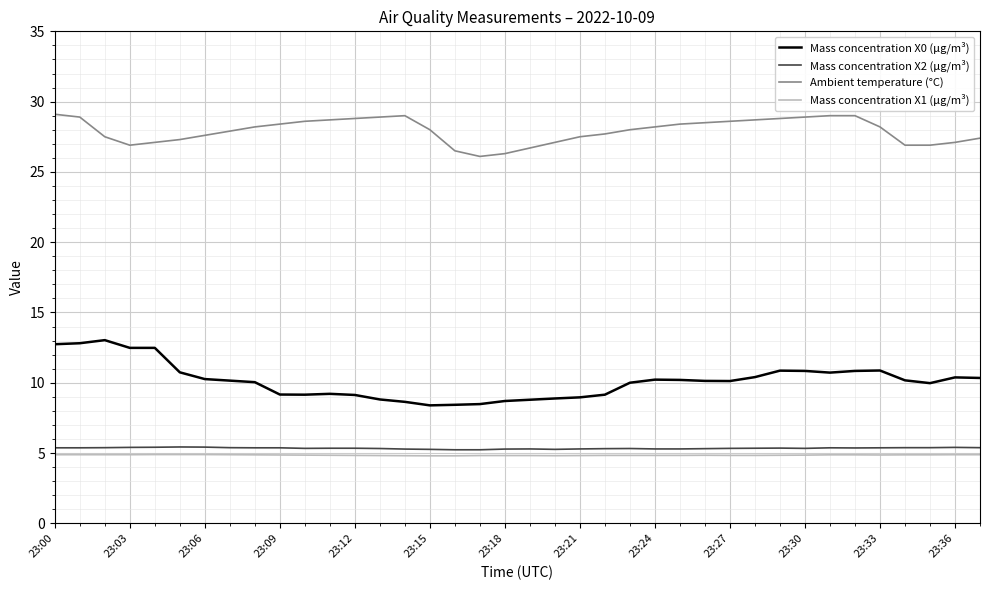

True or false: Mass concentration X0 (μg/m³) and Mass concentration X2 (μg/m³) intersect in this chart.

False